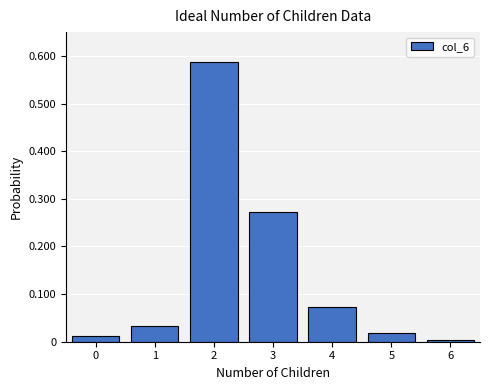

Reading left to right, transcribe this chart: for each bar, give the range it covers on the x-axis and its height. The values are not printed on the chart, so give them approximately, as read against the axis.

-0.5 to 0.5: 0.01
0.5 to 1.5: 0.03
1.5 to 2.5: 0.59
2.5 to 3.5: 0.27
3.5 to 4.5: 0.07
4.5 to 5.5: 0.02
5.5 to 6.5: under 0.01